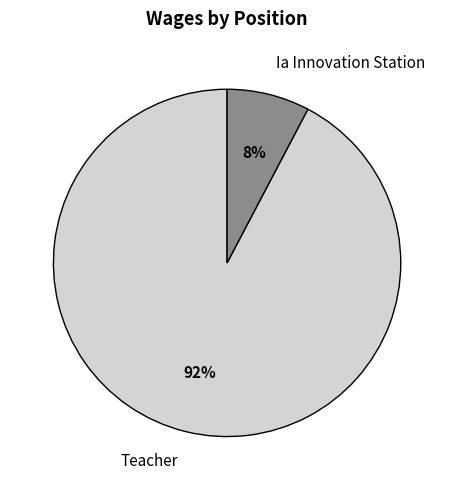

Which category accounts for the majority?

Teacher